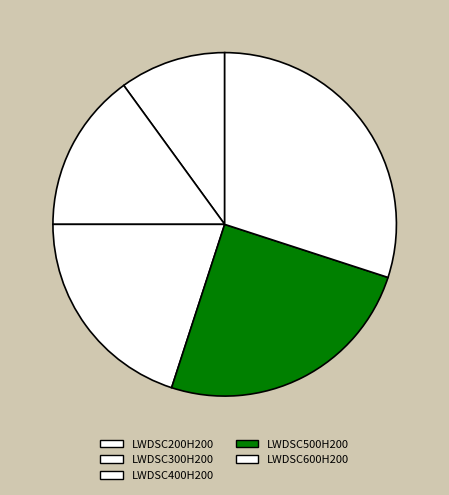

Count the number of slices in the pie.

5